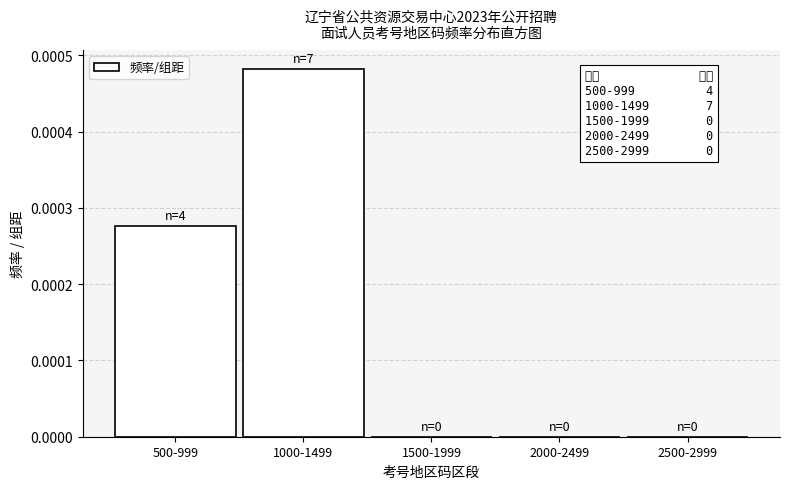

Is it true that the value at 2000-2499 is 0.0?

True